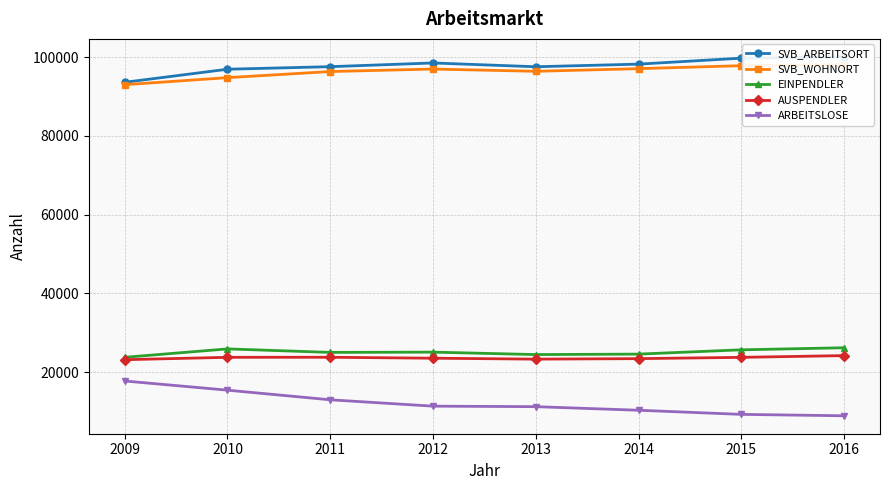

At 2016, list the series in order from smallest to largest.

ARBEITSLOSE, AUSPENDLER, EINPENDLER, SVB_WOHNORT, SVB_ARBEITSORT